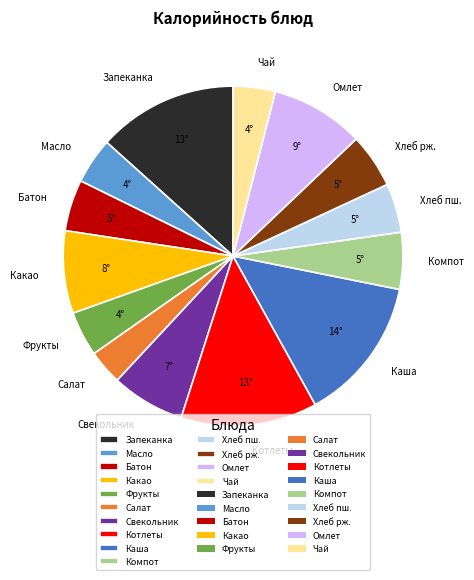

Is the sum of Масло and Котлеты greater than half?

No